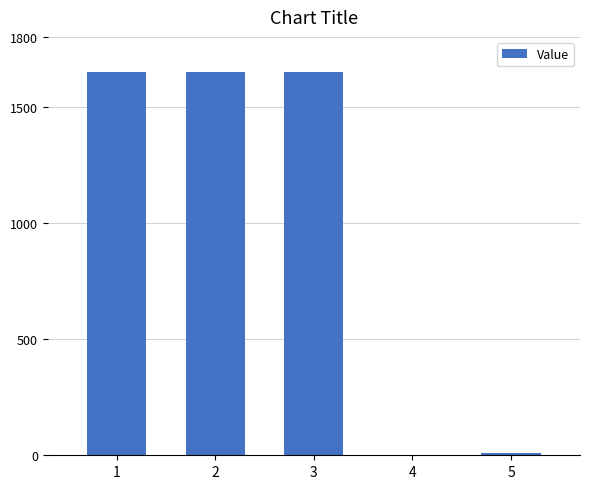

What value does the data have at 2?

1650.0